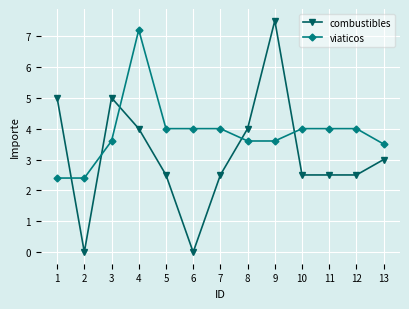

At which category does the chart reach its peak across all series?

9